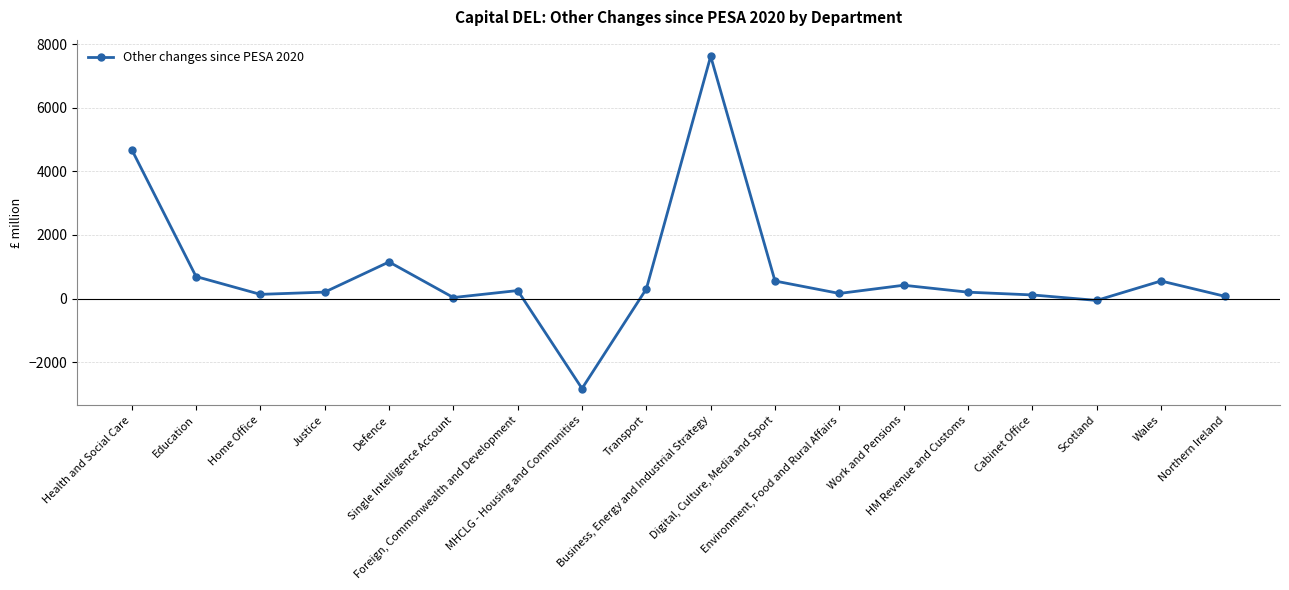

What is the sum of the values at Justice and Education?

896